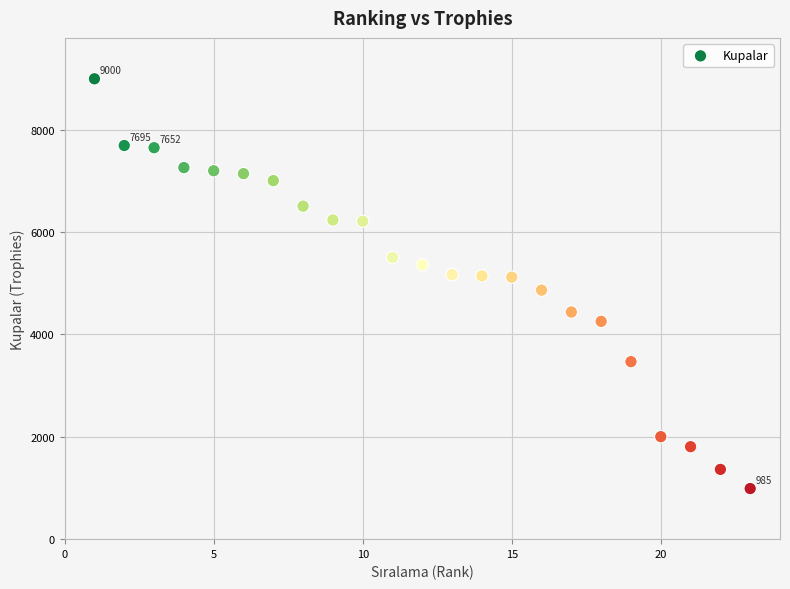

What is the range of Y values (max minus min)?

8015